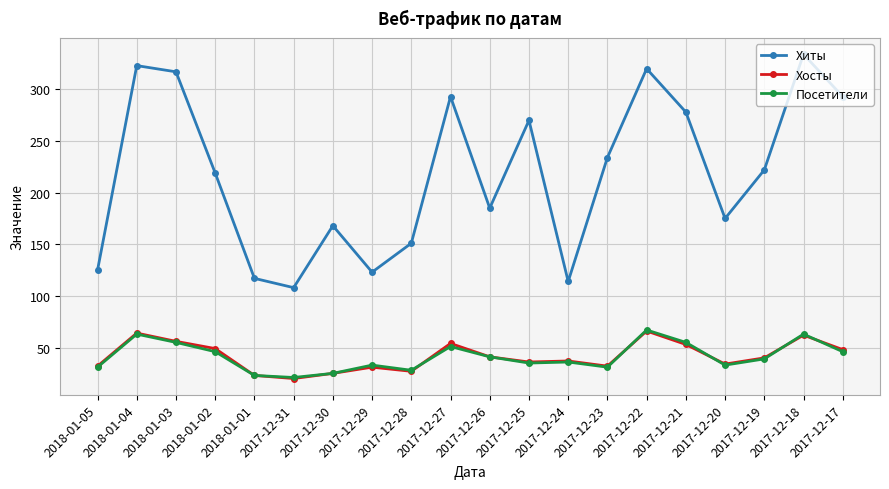

How many distinct data groups are displayed?

3